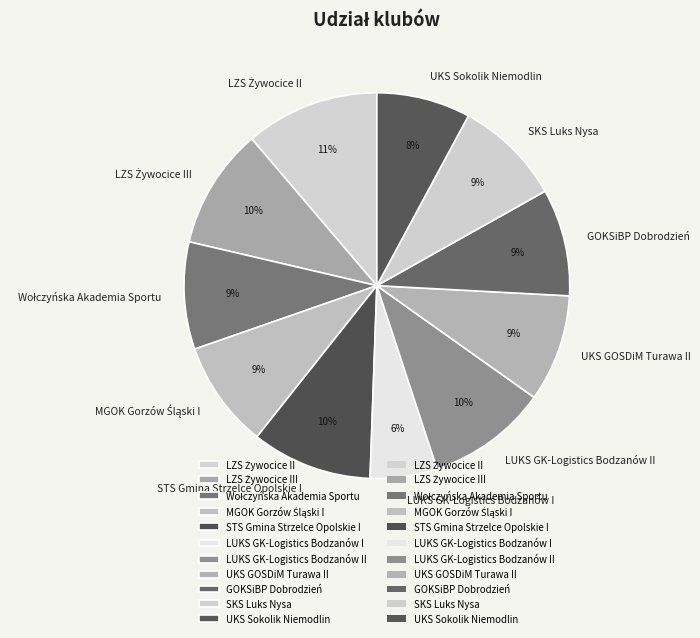

Is it true that UKS GOSDiM Turawa II is 20% of the pie?

False